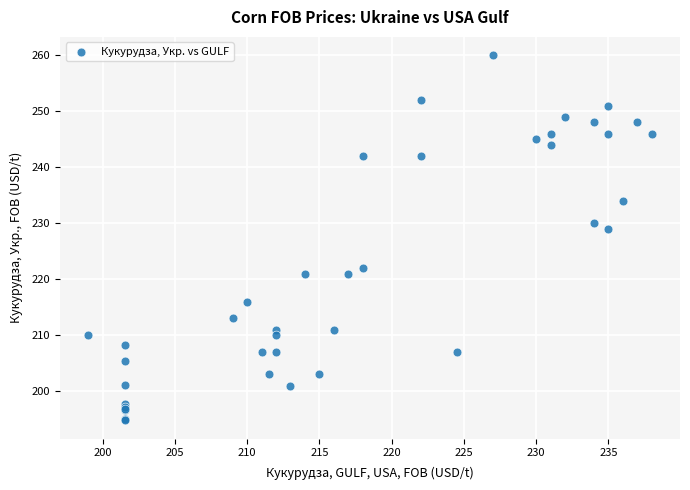

What Y value in the scatter plot is closest to 227?

229.0